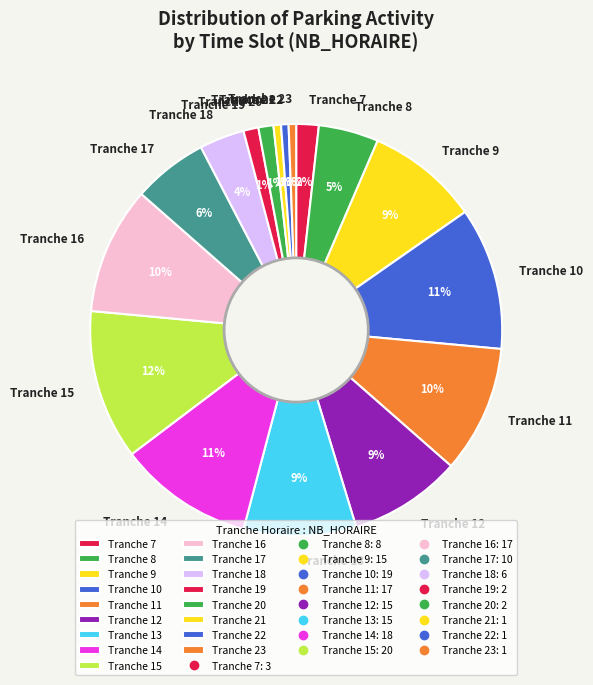

To the nearest percent, what portion does Tranche 17 represent?

6%